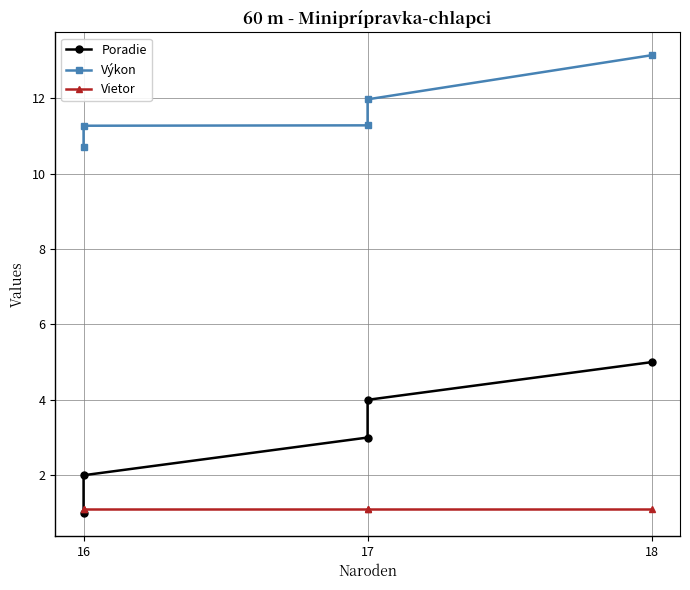

True or false: Vietor and Výkon cross at least once.

False